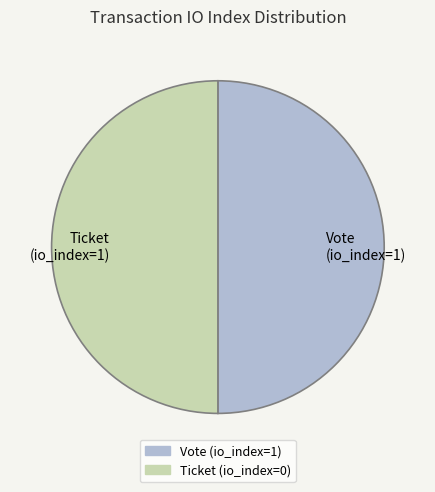

True or false: Vote (io_index=1) accounts for 39% of the total.

False